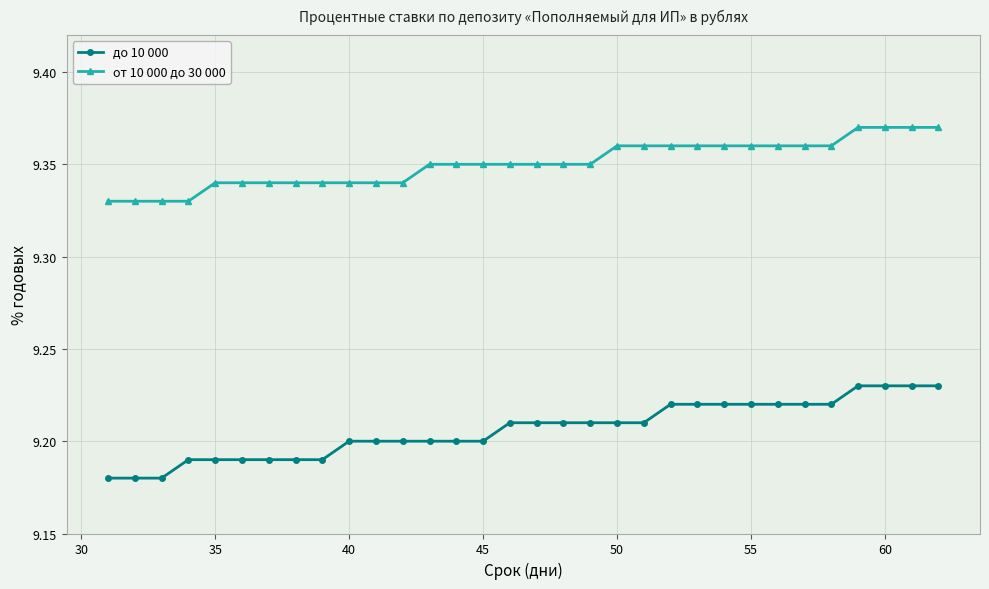

At how many categories does at least one series exceed 9?

32